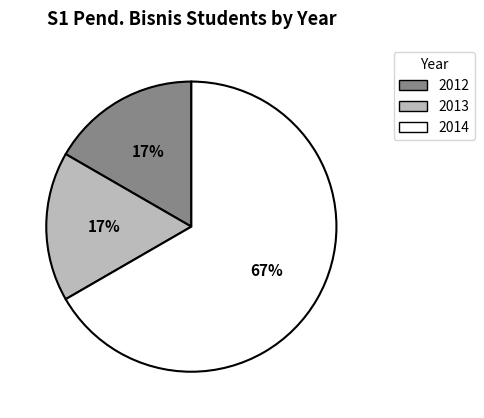

Count the number of slices in the pie.

3